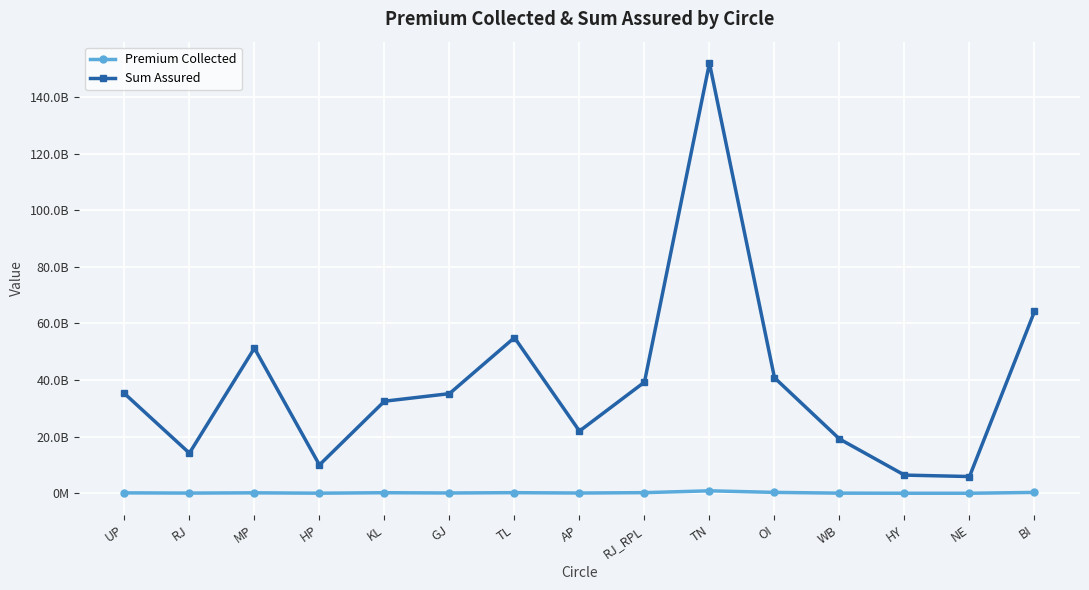

What position from the right is HY?

3